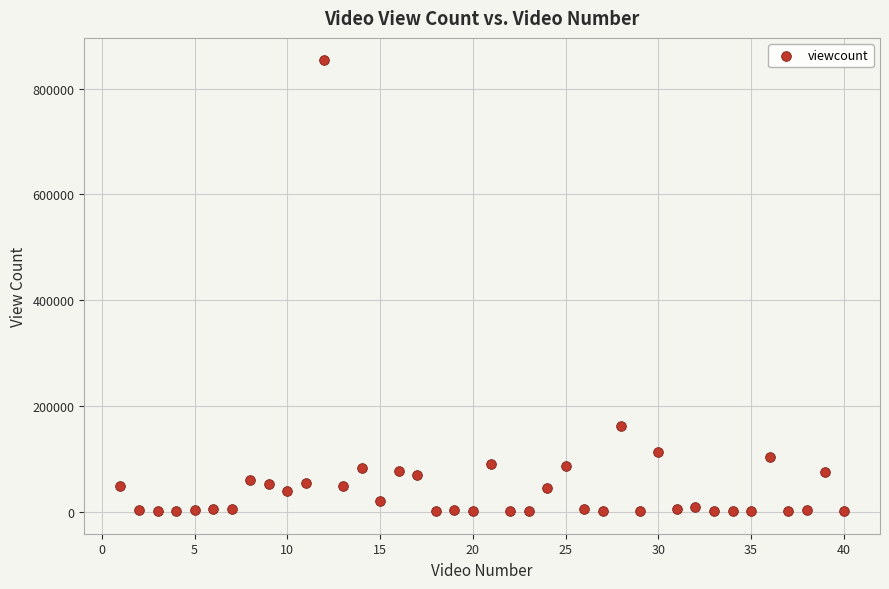

What Y value in the scatter plot is closest to 427084?

161949